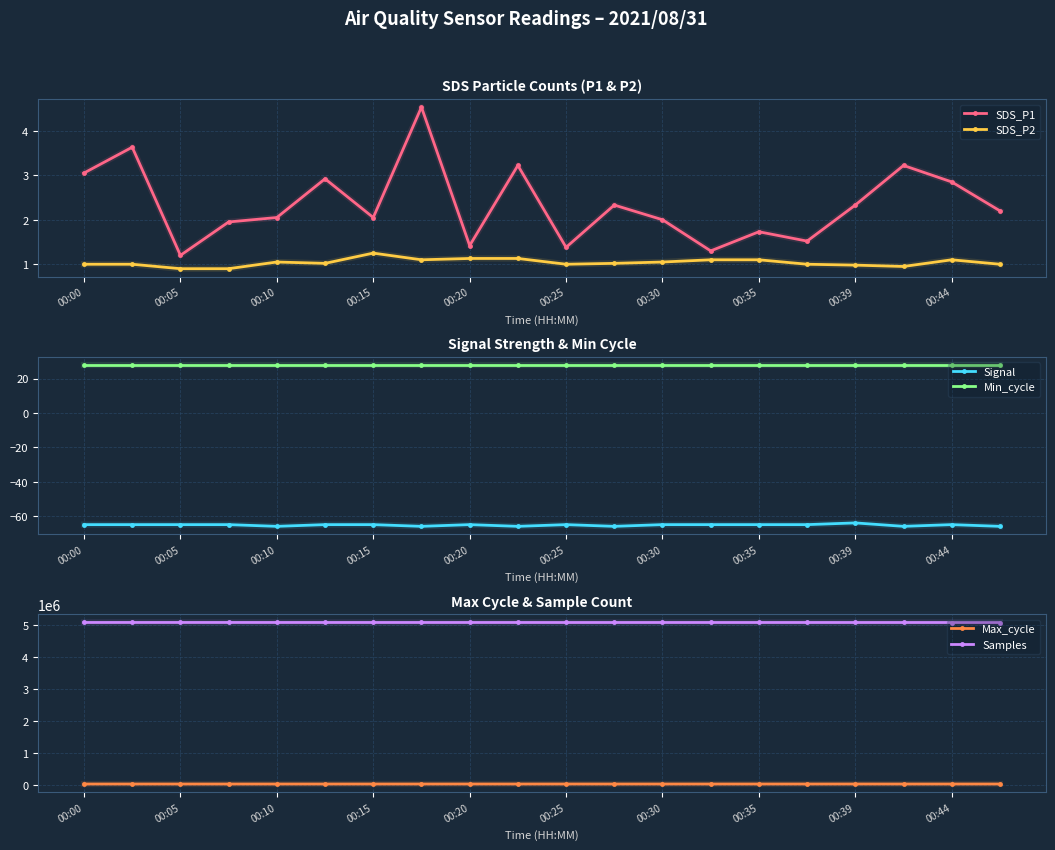

What is the difference between the maximum and minimum values in the Max_cycle series?

530